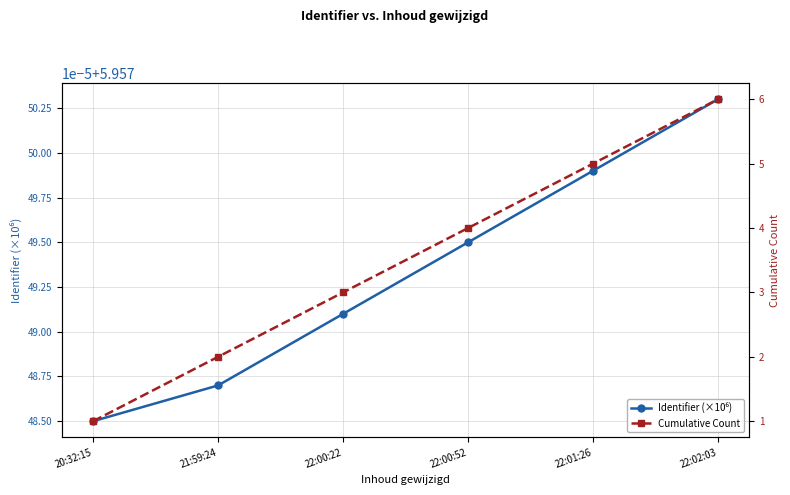

Reading right to left, transcribe all the data shown in this chart.

Identifier (×10⁶): 22:02:03=6.0	22:01:26=6.0	22:00:52=6.0	22:00:22=6.0	21:59:24=6.0	20:32:15=6.0
Cumulative Count: 22:02:03=6.0	22:01:26=5.0	22:00:52=4.0	22:00:22=3.0	21:59:24=2.0	20:32:15=1.0